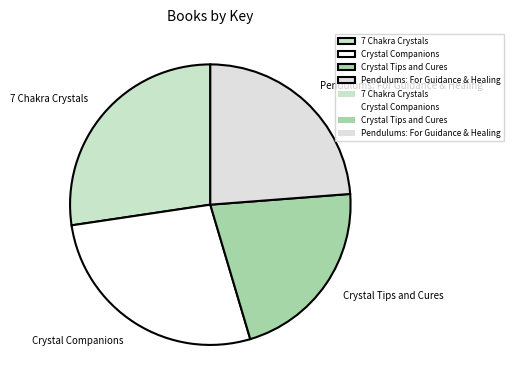

Which has a higher value, Crystal Companions or Pendulums: For Guidance & Healing?

Crystal Companions